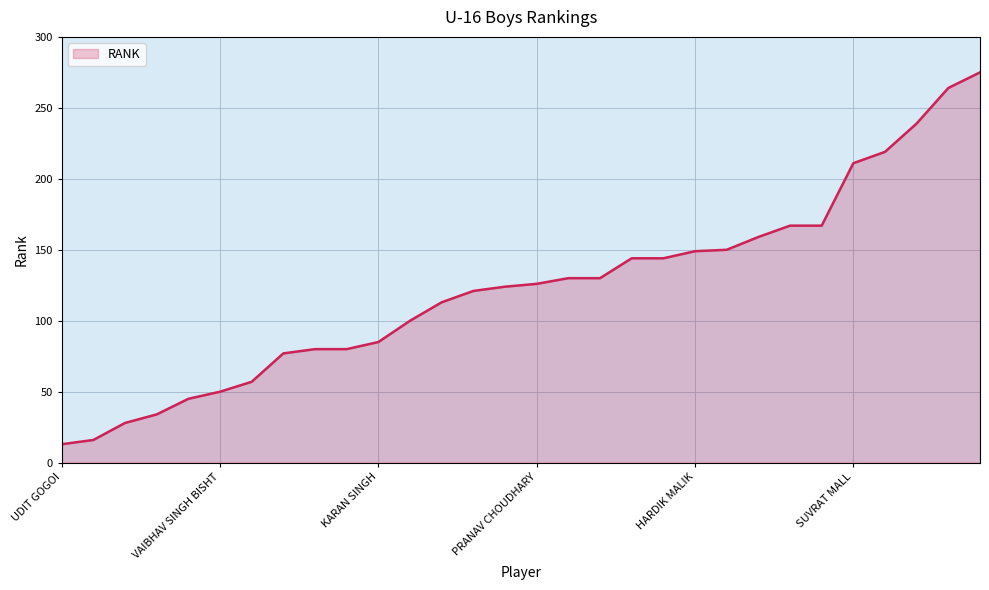

What is the smallest value displayed?

13